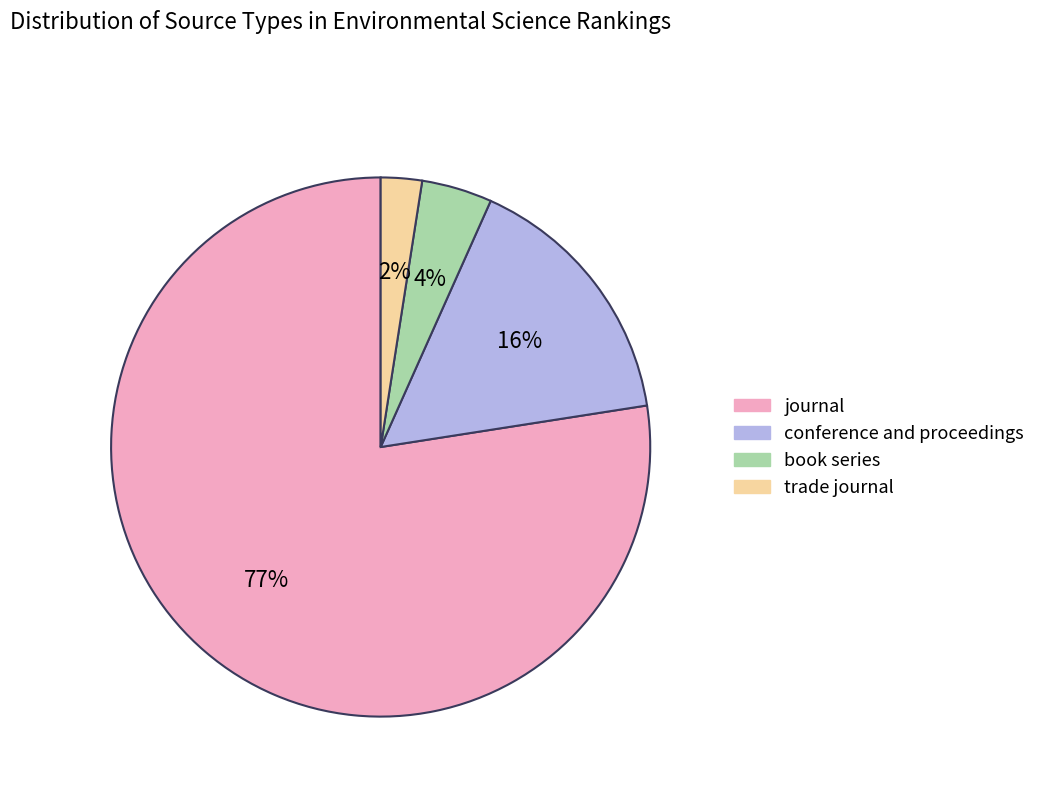

Count the number of slices in the pie.

4